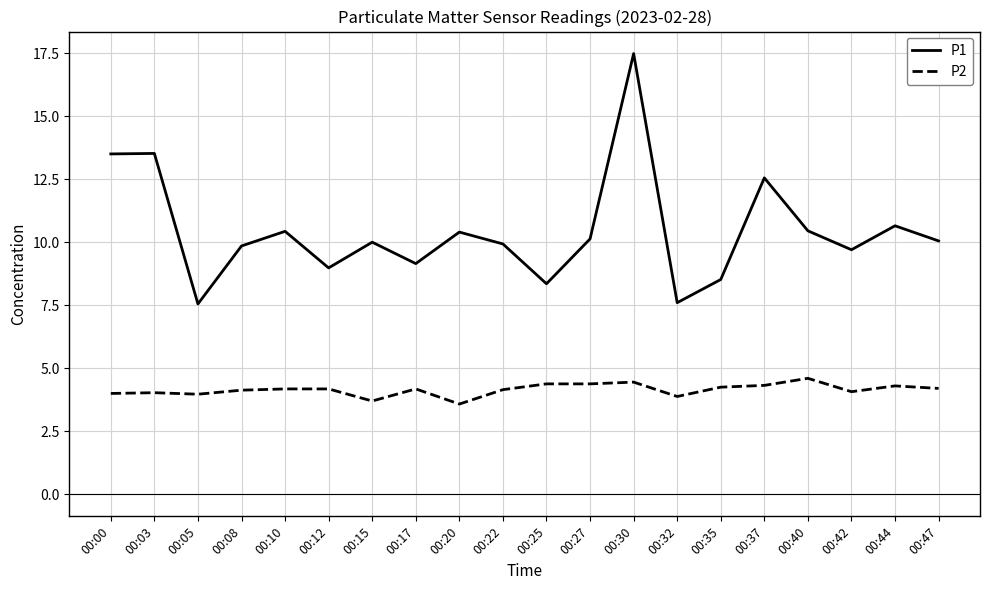

The value of P2 at 00:44 is 7.1. True or false?

False